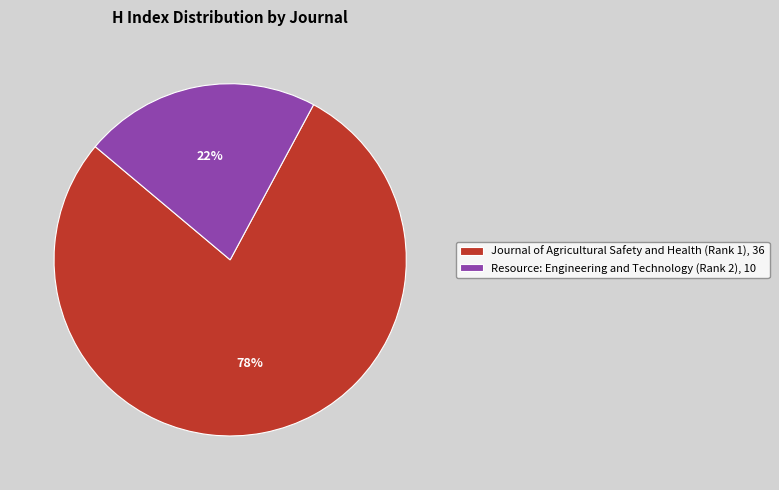

To the nearest percent, what is the average slice percentage?

50%